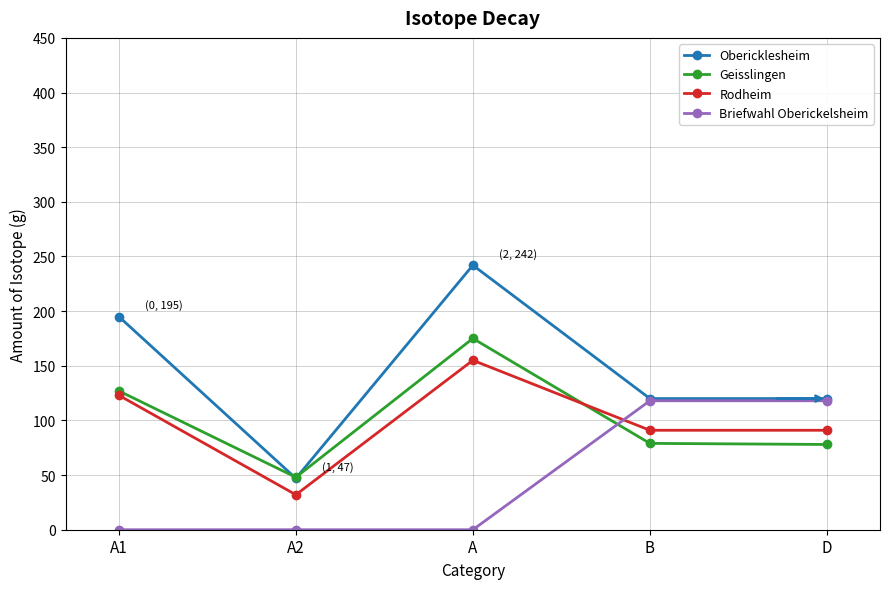

Rank the series by their maximum value, from lowest to highest.

Briefwahl Oberickelsheim, Rodheim, Geisslingen, Obericklesheim